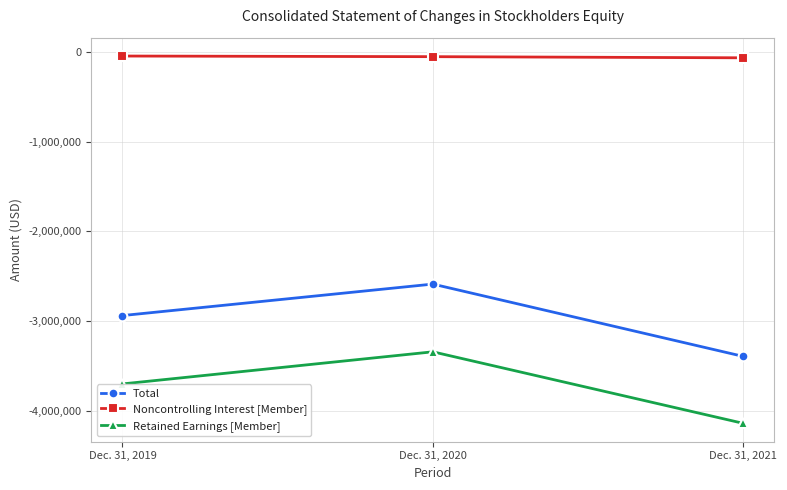

What is the difference between the Total values at Dec. 31, 2020 and Dec. 31, 2021?

805605